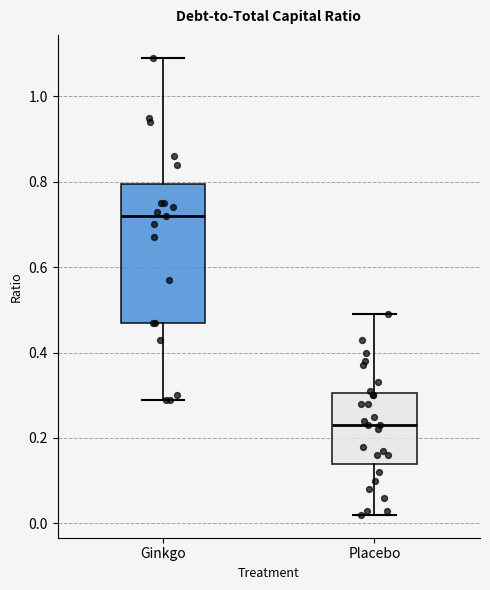

Reading left to right, transcribe this box plot: for each box, give where its median line is, the range the box spans, and where its two whiskers end, as read against the y-axis. The values are not printed on the chart, so give them approximately, as read against the axis.

Ginkgo: median 0.72, box 0.48 to 0.80, whiskers 0.30 to 1.10
Placebo: median 0.24, box 0.14 to 0.30, whiskers 0.02 to 0.50